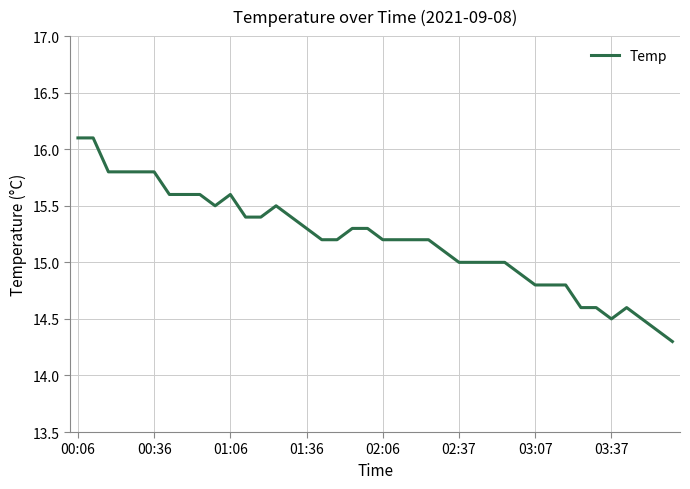

What is the difference between the maximum and minimum values?

1.8